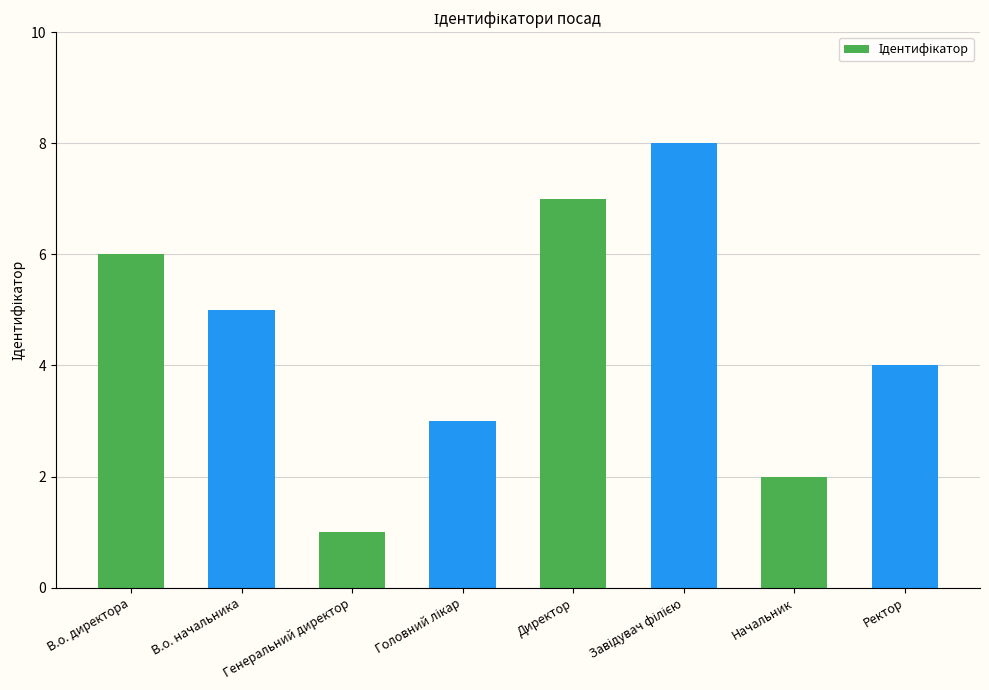

How many values are between 3 and 7?

5